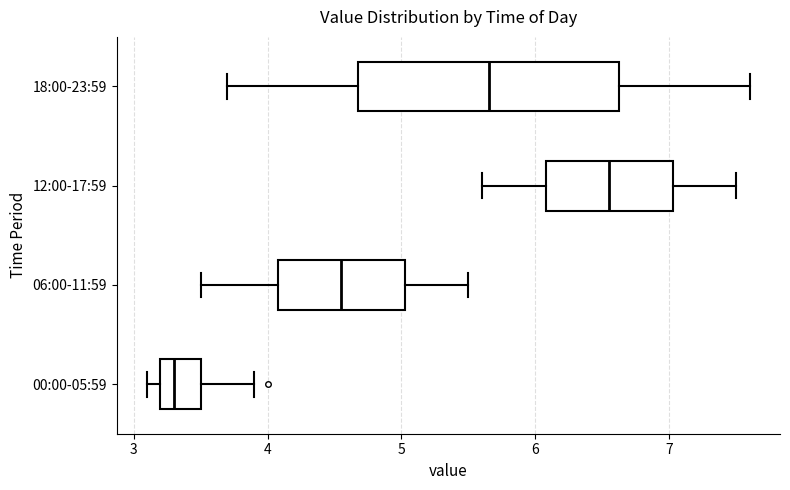

Which box is the widest, from its left edge to its right edge?

18:00-23:59